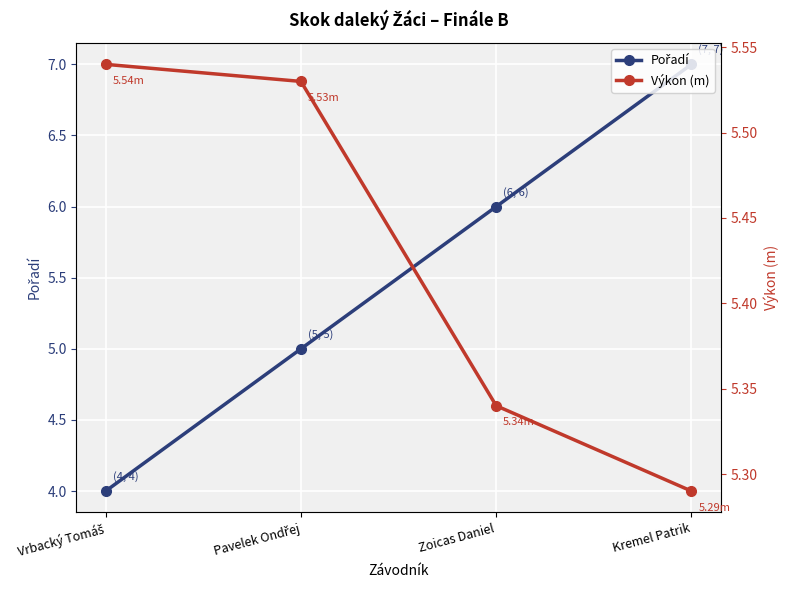

True or false: Pořadí has more than 1 interior local peaks.

False